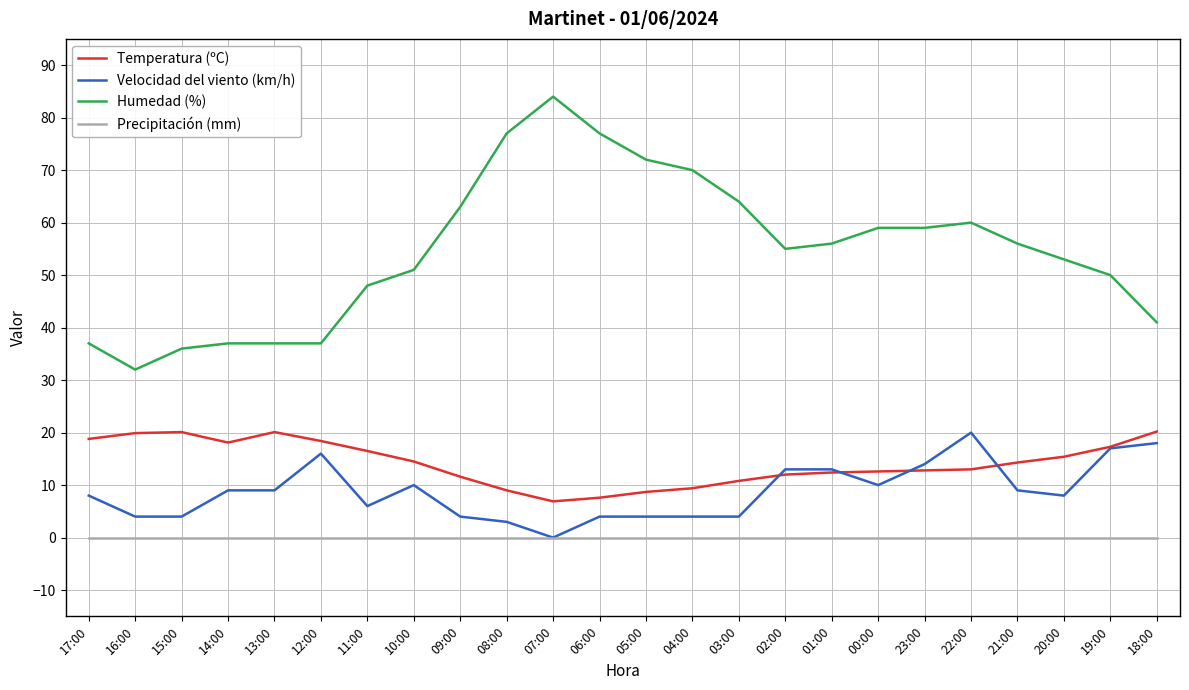

Count the number of data series in this chart.

4